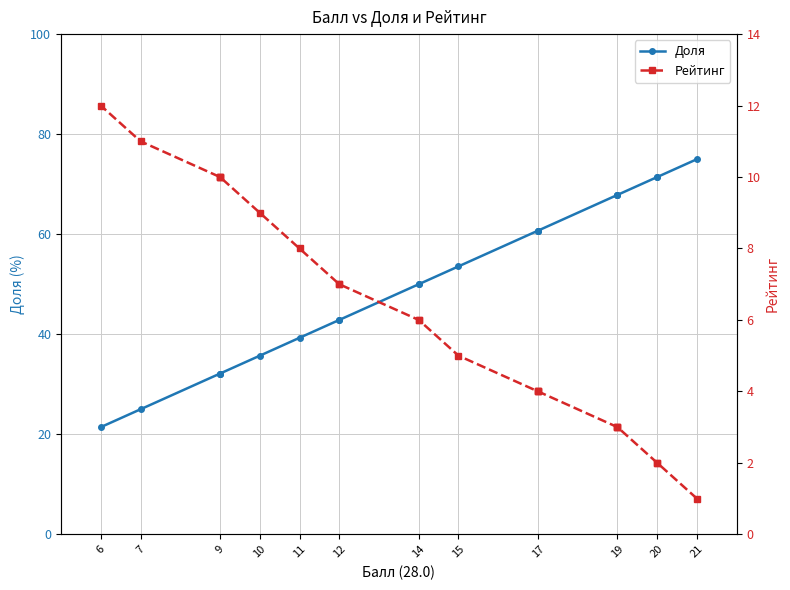

What is the sum of all Рейтинг values?

127.0